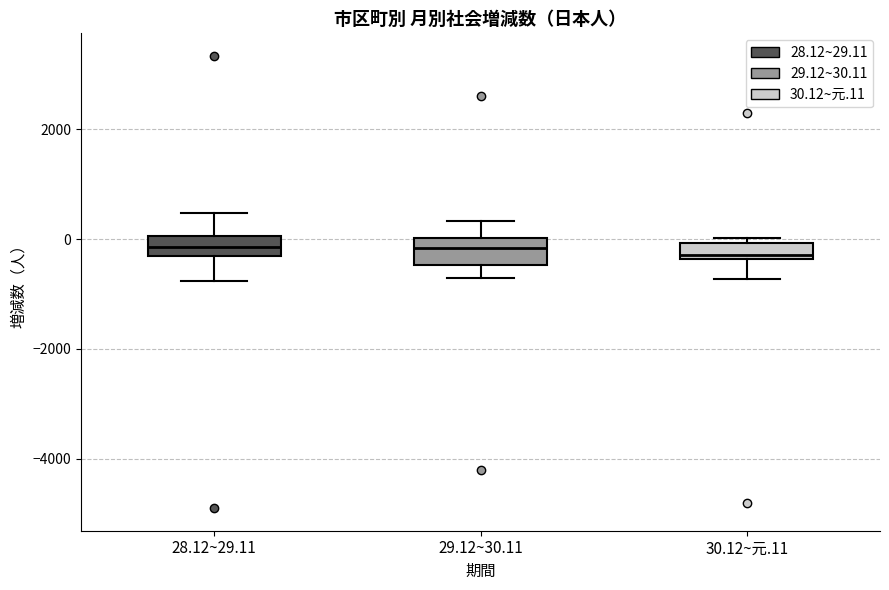

Where does the median line of the box for 29.12~30.11 sit on the y-axis? The values are not printed on the chart, so give them approximately, as read against the axis.

-200